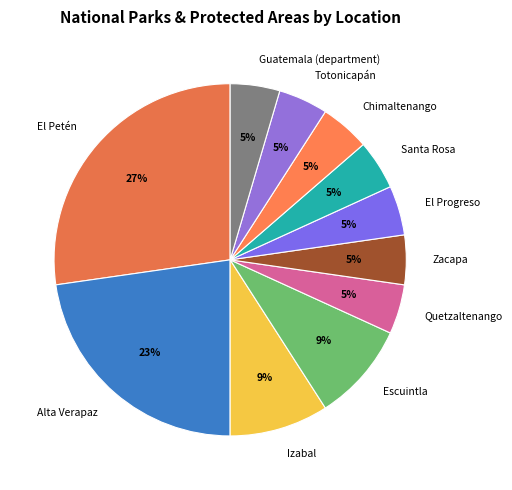

To the nearest percent, what is the average slice percentage?

9%